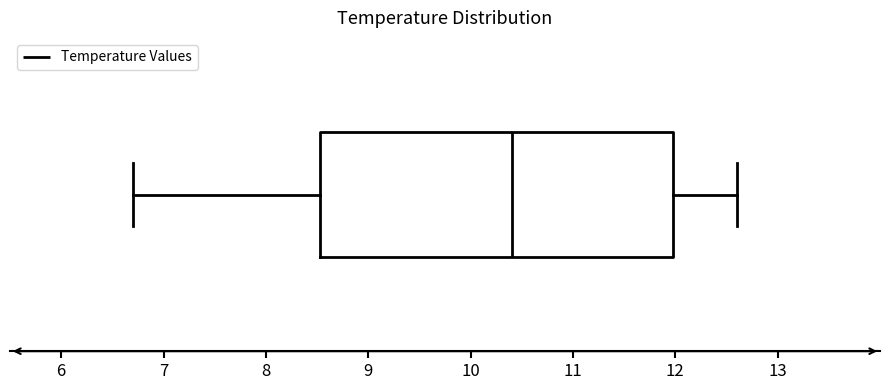

Where is the right edge of the box on the x-axis? The values are not printed on the chart, so give them approximately, as read against the axis.

12.0